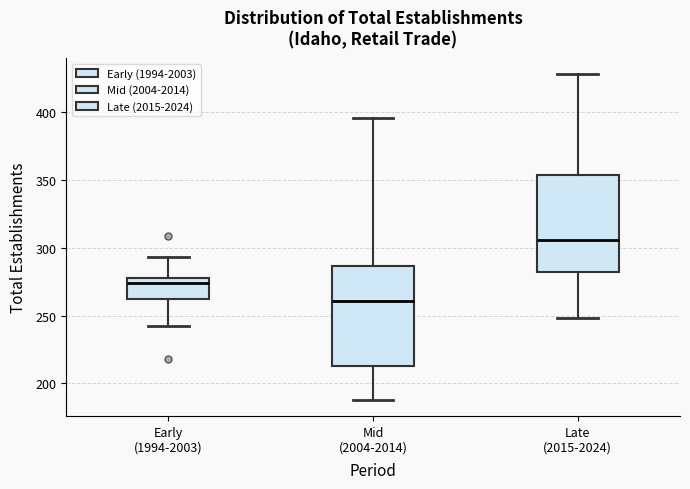

Which box has the highest median line?

Late (2015-2024)